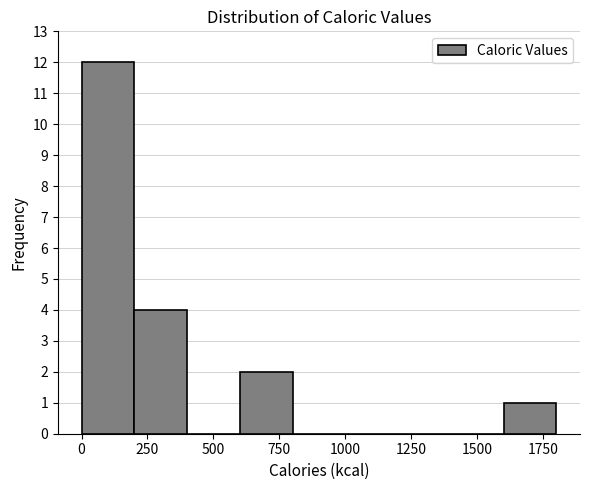

Reading left to right, list every bar in this chart as the range it spans on the x-axis followed by its height. The values are not printed on the chart, so give them approximately, as read against the axis.

0 to 200: 12
200 to 400: 4
400 to 600: 0
600 to 800: 2
800 to 1000: 0
1000 to 1200: 0
1200 to 1400: 0
1400 to 1600: 0
1600 to 1800: 1